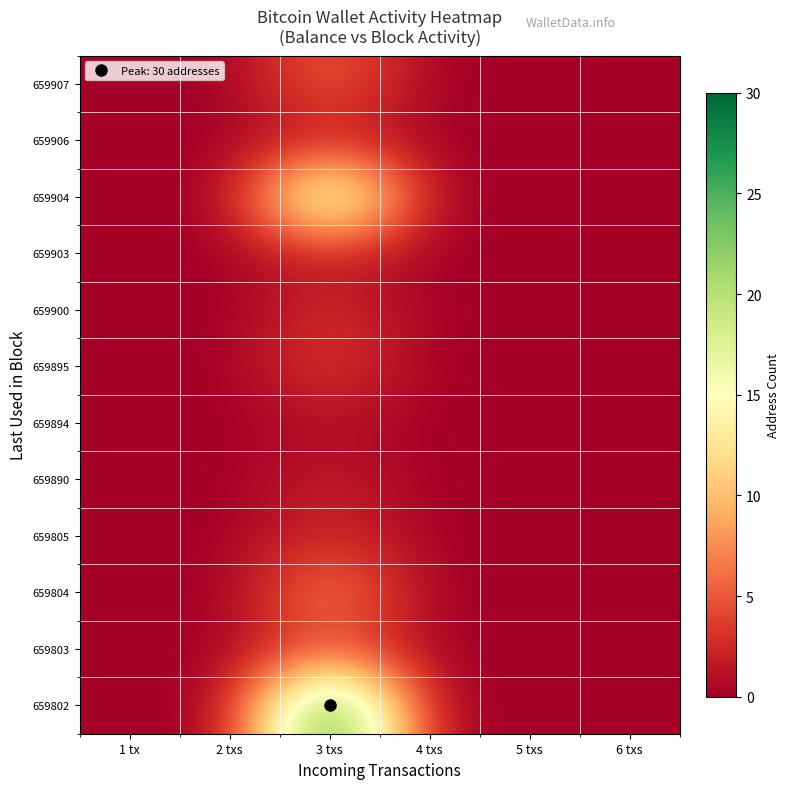

Between 6 txs and 1 tx, which is larger?

6 txs